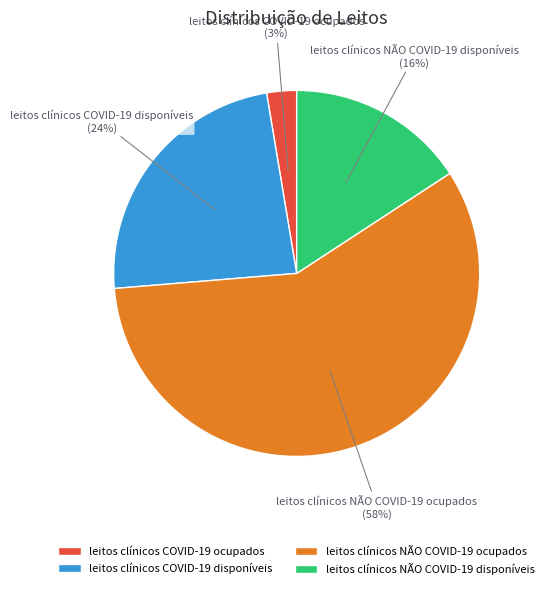

Is leitos clínicos NÃO COVID-19 ocupados the majority of the pie?

Yes